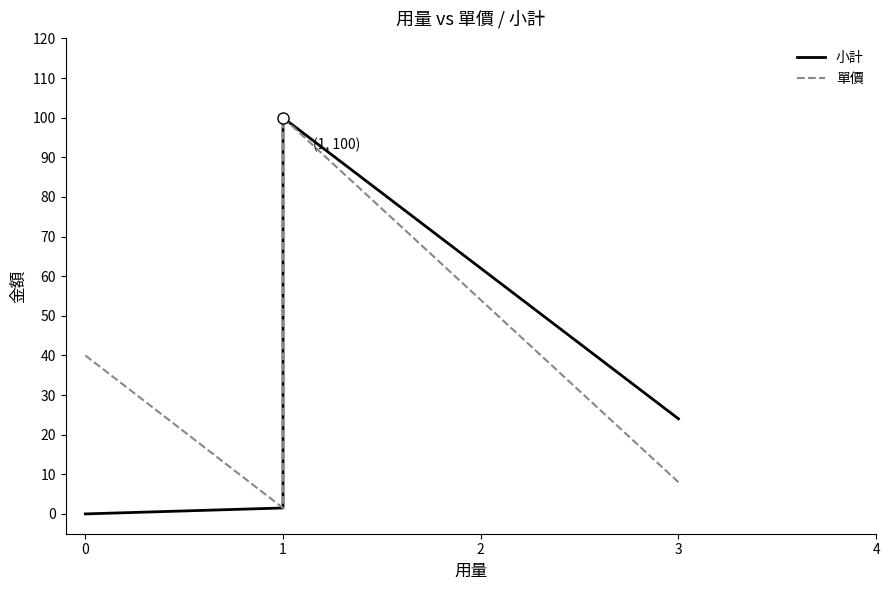

What is the approximate value of 單價 at 1?

2.8